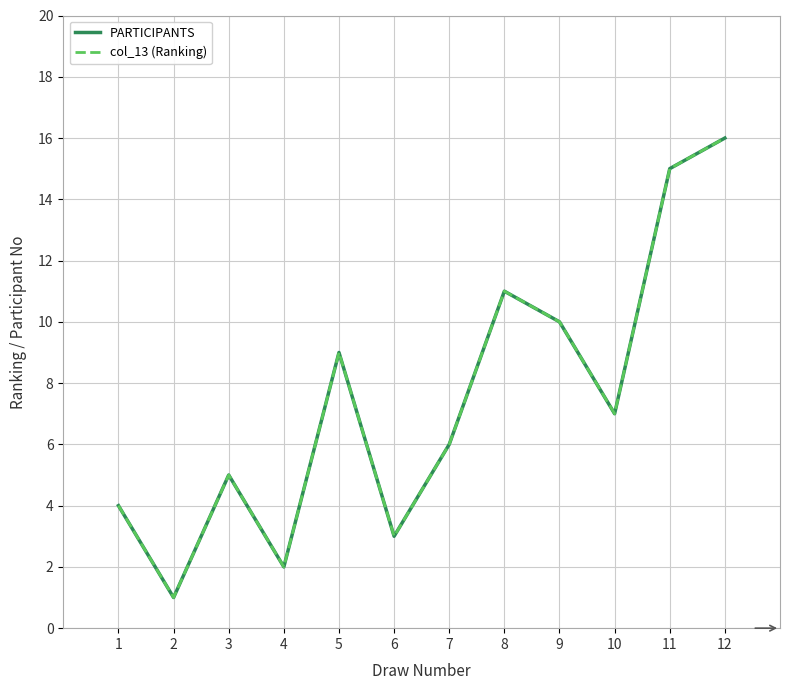

At which category does col_13 (Ranking) reach its first local valley?

2